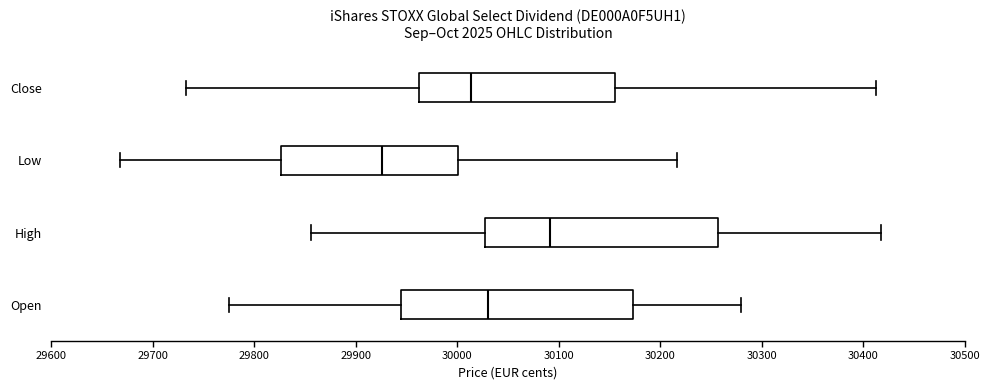

Where does the left whisker of the box for High end on the x-axis? The values are not printed on the chart, so give them approximately, as read against the axis.

29860